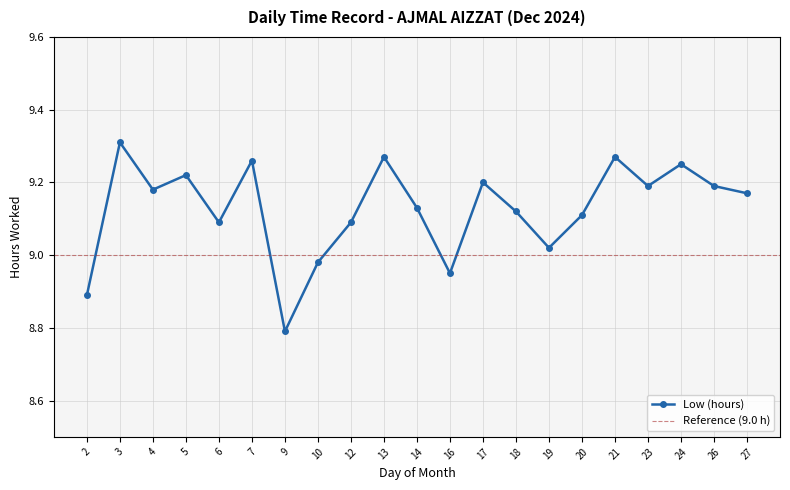

Reading right to left, transcribe all the data shown in this chart.

9.2	9.2	9.2	9.2	9.3	9.1	9.0	9.1	9.2	8.9	9.1	9.3	9.1	9.0	8.8	9.3	9.1	9.2	9.2	9.3	8.9